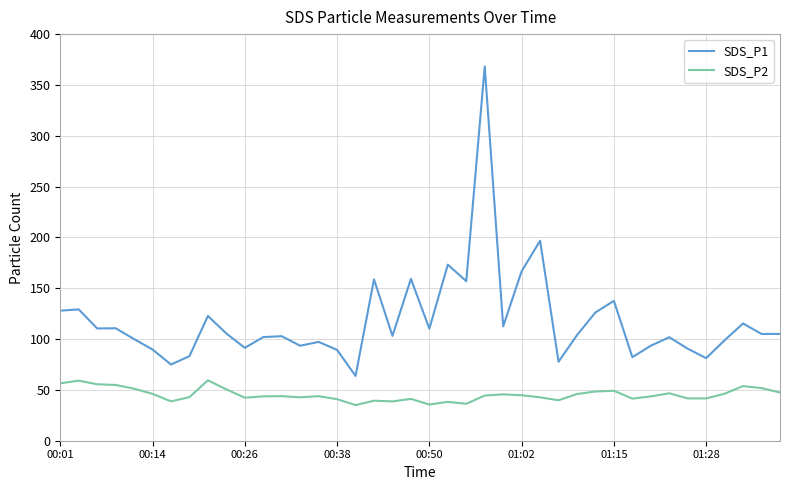

What is the difference between the second highest and second lowest values in the SDS_P1 series?

121.8